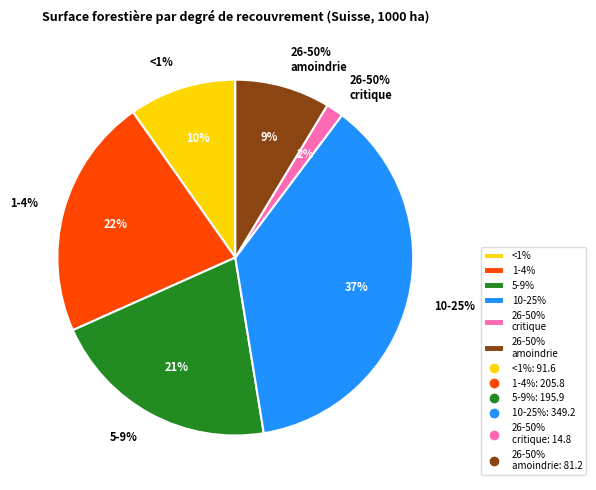

True or false: <1% accounts for 10% of the total.

True